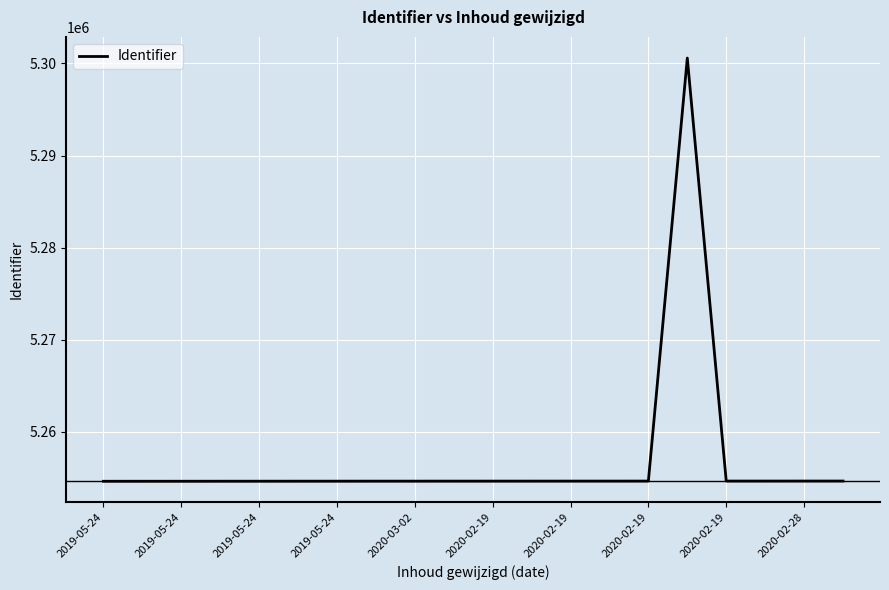

What is the minimum value shown in the chart?

5254642